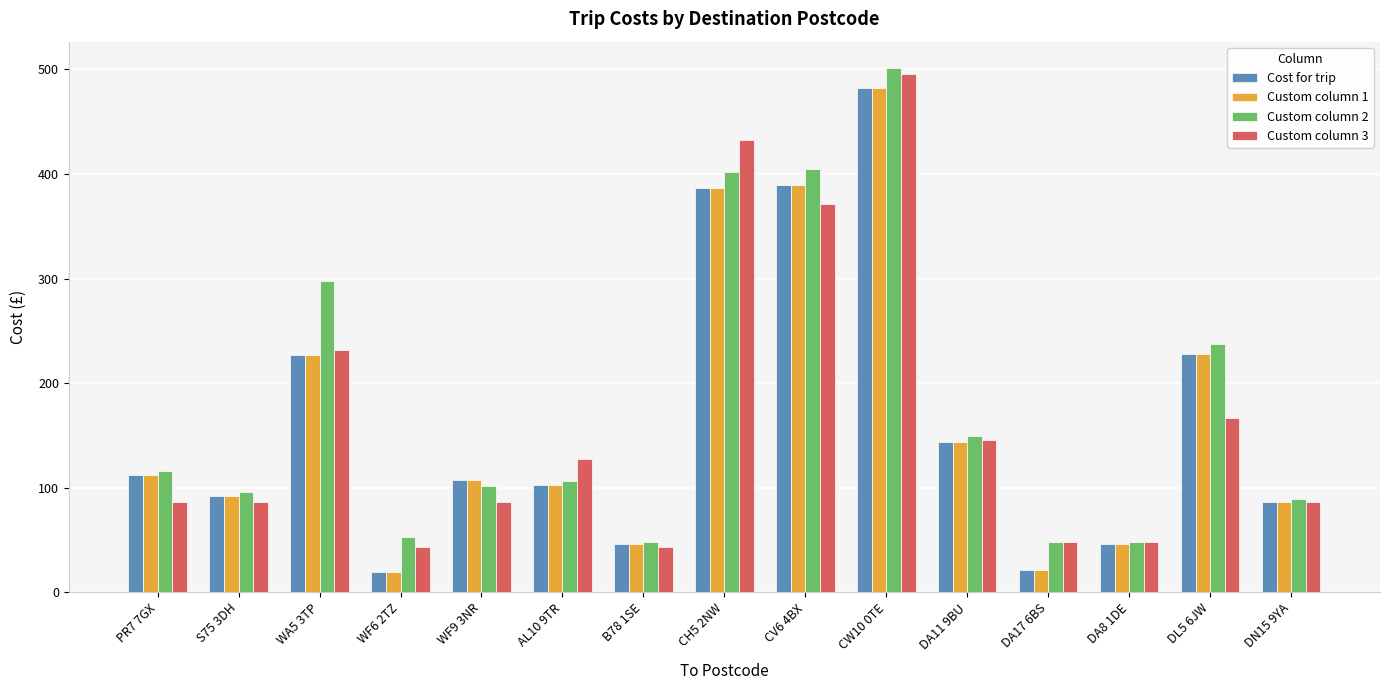

What is the difference between the maximum and minimum values in the Custom column 1 series?

463.2